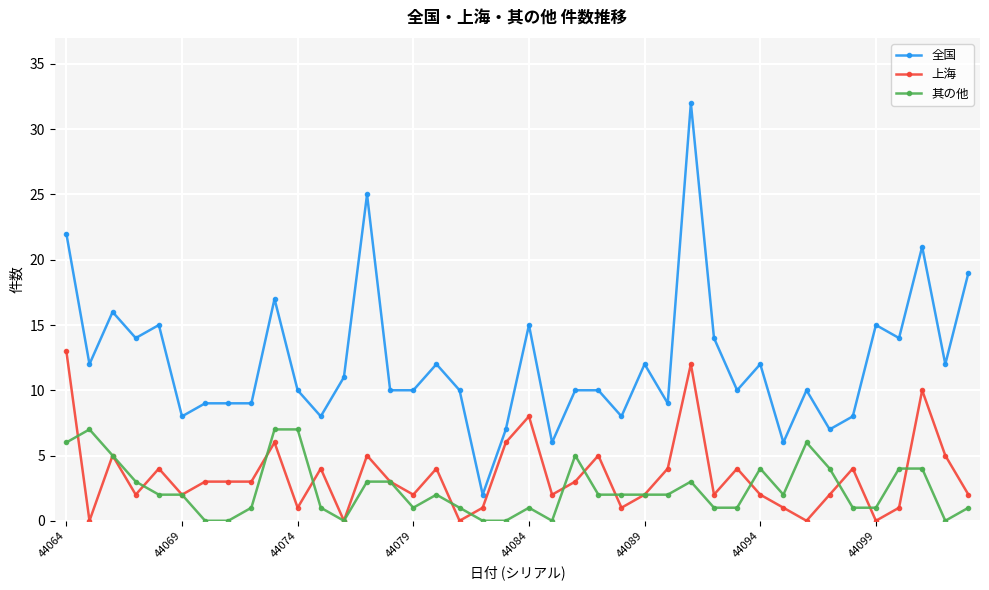

Reading left to right, what are all the values shown in this chart?

全国: 22	12	16	14	15	8	9	9	9	17	10	8	11	25	10	10	12	10	2	7	15	6	10	10	8	12	9	32	14	10	12	6	10	7	8	15	14	21	12	19
上海: 13	0	5	2	4	2	3	3	3	6	1	4	0	5	3	2	4	0	1	6	8	2	3	5	1	2	4	12	2	4	2	1	0	2	4	0	1	10	5	2
其の他: 6	7	5	3	2	2	0	0	1	7	7	1	0	3	3	1	2	1	0	0	1	0	5	2	2	2	2	3	1	1	4	2	6	4	1	1	4	4	0	1